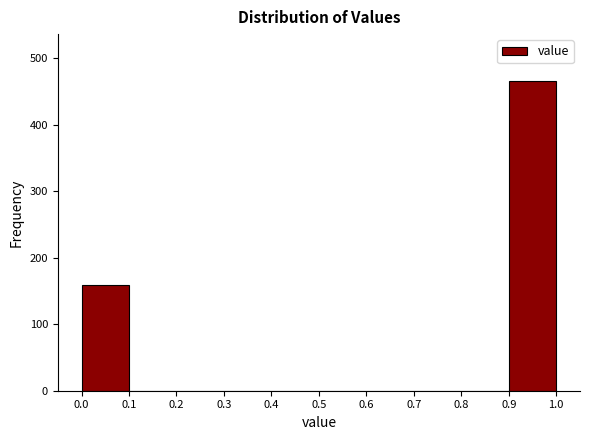

Reading left to right, list every bar in this chart as the range it spans on the x-axis followed by its height. The values are not printed on the chart, so give them approximately, as read against the axis.

0.0 to 0.1: 160
0.1 to 0.2: 0
0.2 to 0.3: 0
0.3 to 0.4: 0
0.4 to 0.5: 0
0.5 to 0.6: 0
0.6 to 0.7: 0
0.7 to 0.8: 0
0.8 to 0.9: 0
0.9 to 1.0: 470